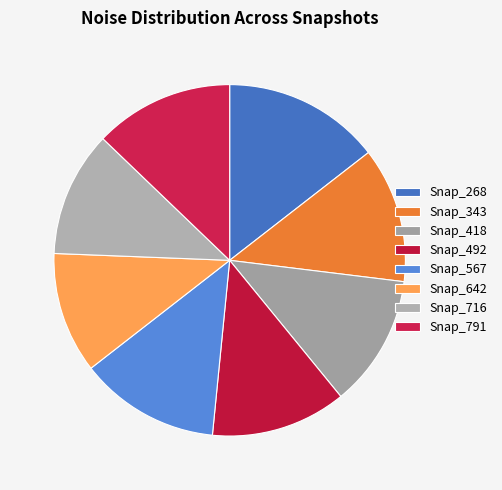

How many slices are in this pie chart?

8